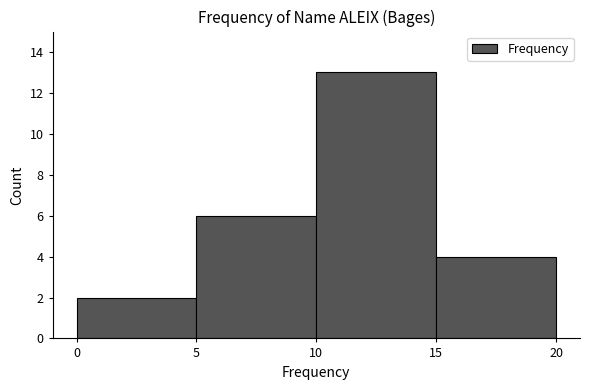

Which range on the x-axis has the tallest bar?

10 to 15